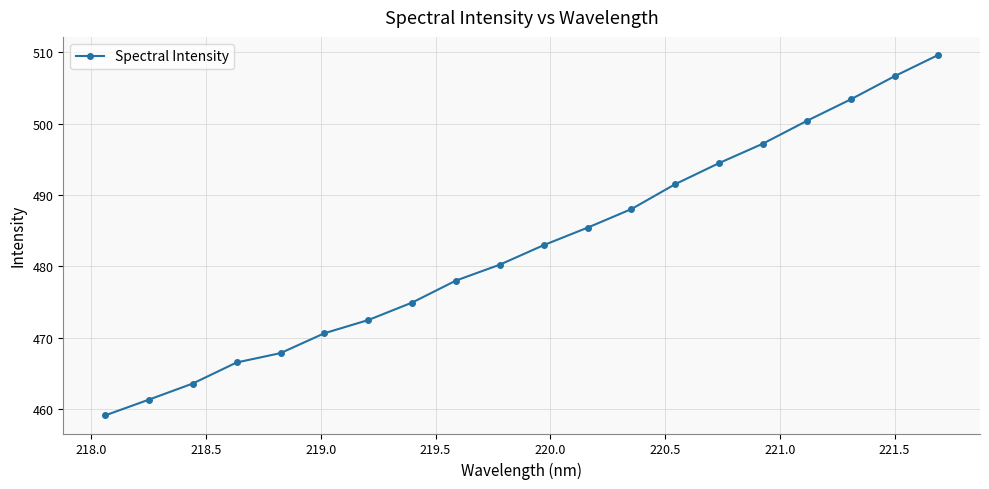

True or false: the data has more than 1 interior local peaks.

False